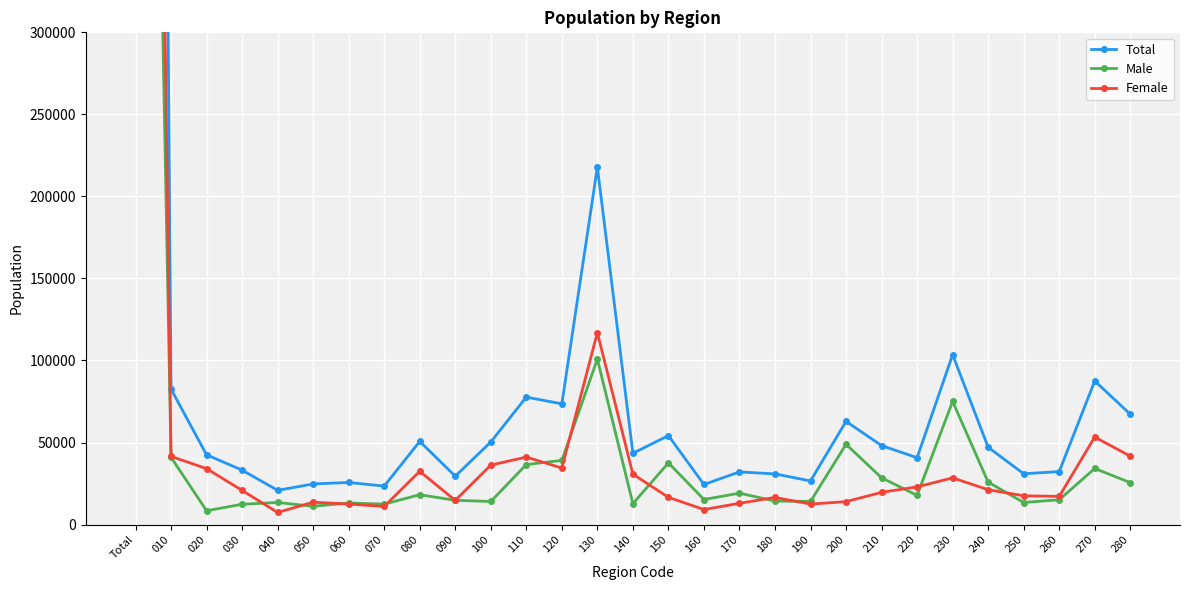

What is the average value of the Total series?

145771